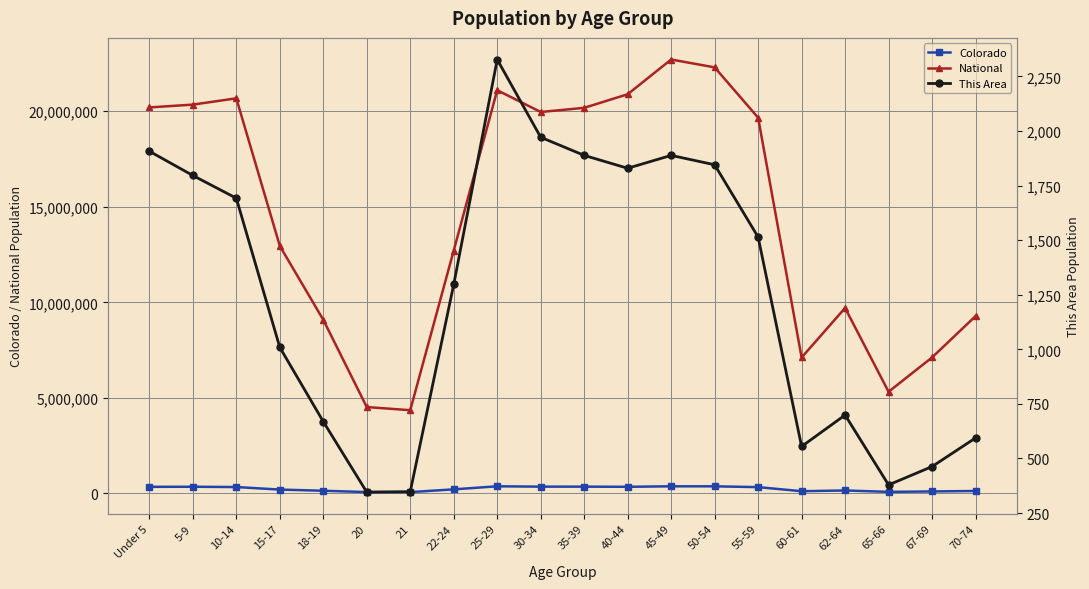

What is the value of the National point at the 11th from the left?

20179642